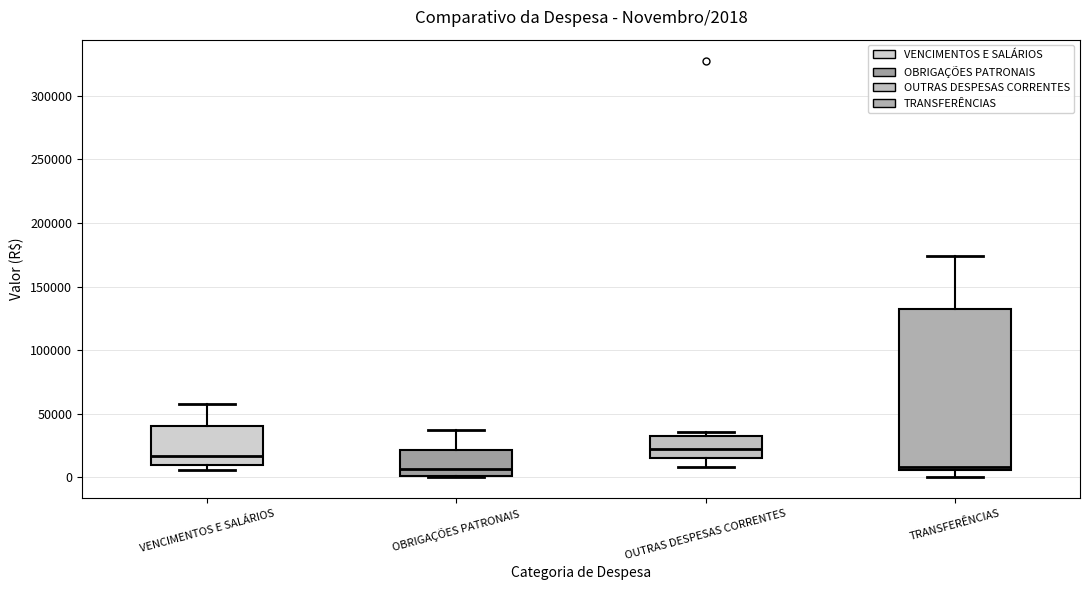

Which box is the tallest, from its lower edge to its upper edge?

TRANSFERÊNCIAS